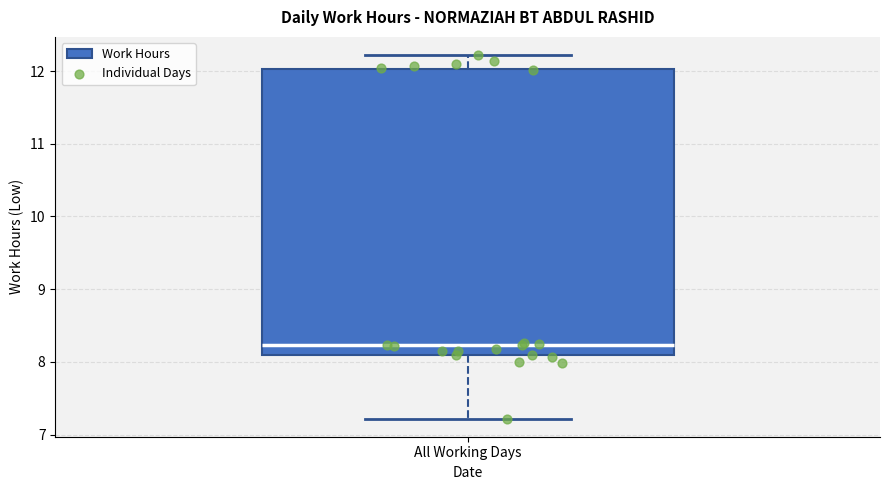

Where does the median line of the box for All Working Days sit on the y-axis? The values are not printed on the chart, so give them approximately, as read against the axis.

8.2